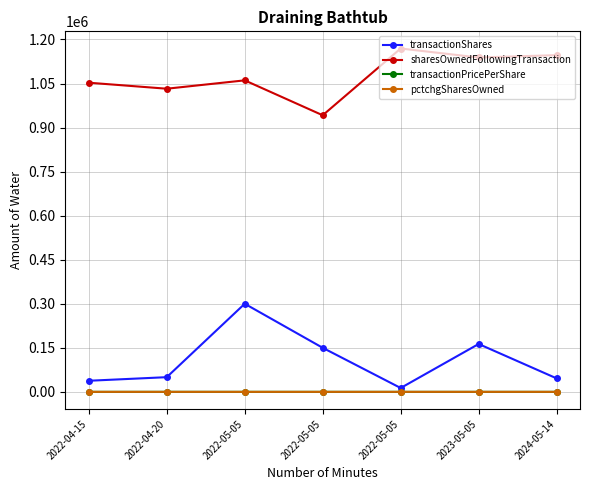

What is the smallest value displayed?

-22.0